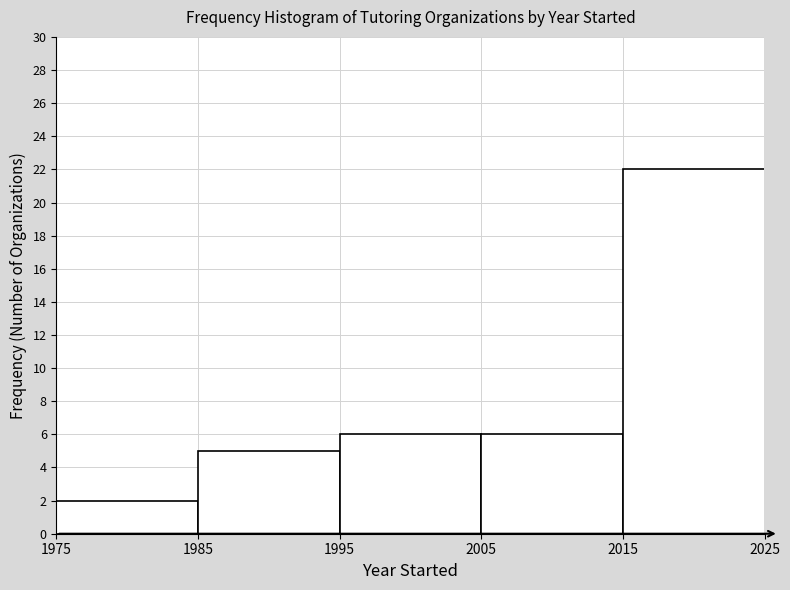

Which range on the x-axis has the tallest bar?

2015 to 2025